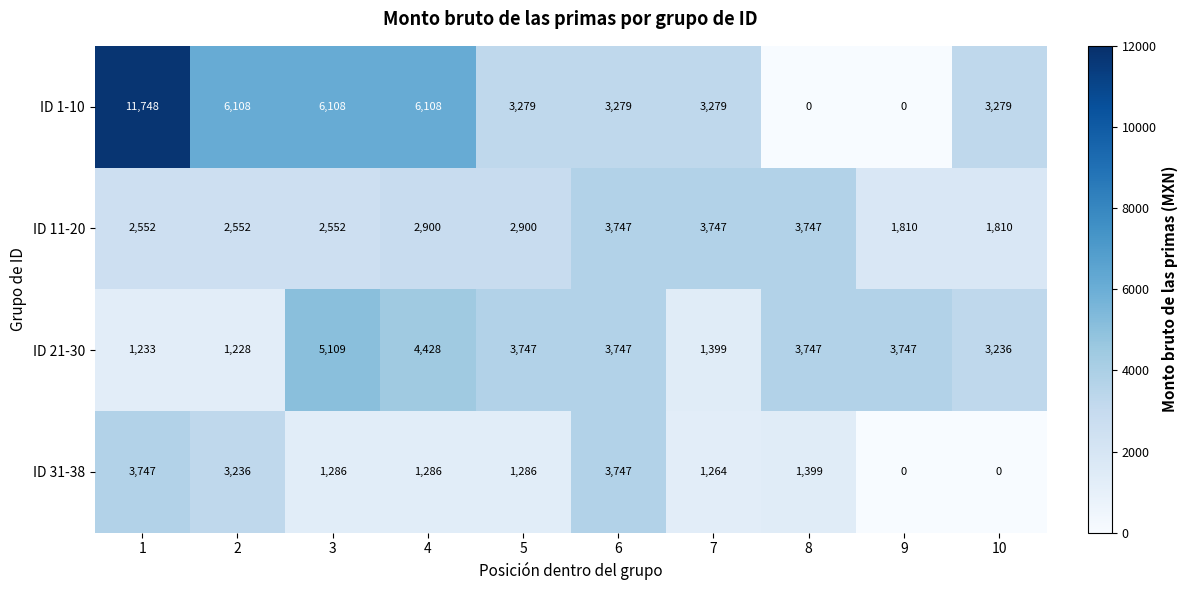

What is the sum of all ID 21-30 values?

31621